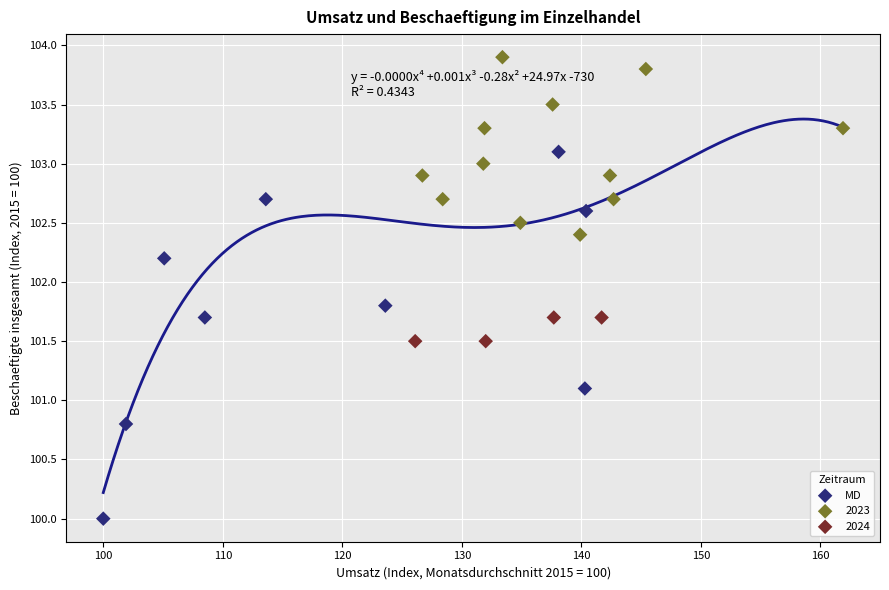

Which series has the largest Y range (max minus min)?

MD